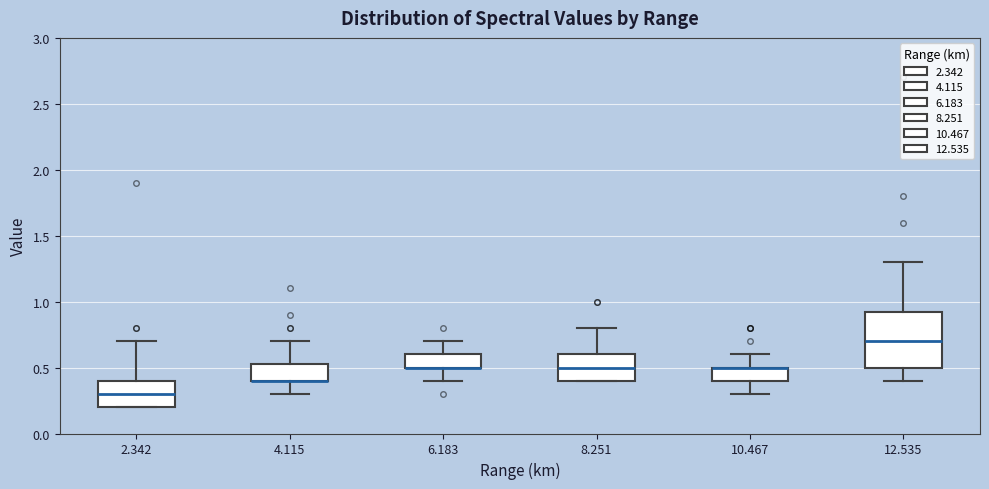

Reading left to right, transcribe this box plot: for each box, give where its median line is, the range the box spans, and where its two whiskers end, as read against the y-axis. The values are not printed on the chart, so give them approximately, as read against the axis.

2.342: median 0.30, box 0.20 to 0.40, whiskers 0.20 to 0.70
4.115: median 0.40 (drawn on the box's lower edge), box 0.40 to 0.55, whiskers 0.30 to 0.70
6.183: median 0.50 (drawn on the box's lower edge), box 0.50 to 0.60, whiskers 0.40 to 0.70
8.251: median 0.50, box 0.40 to 0.60, whiskers 0.40 to 0.80
10.467: median 0.50 (drawn on the box's upper edge), box 0.40 to 0.50, whiskers 0.30 to 0.60
12.535: median 0.70, box 0.50 to 0.95, whiskers 0.40 to 1.30